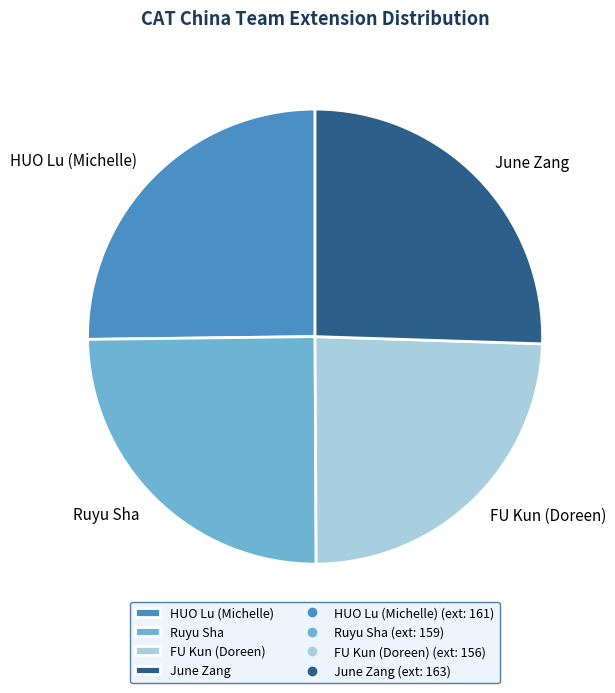

Approximately how many times larger is the value at FU Kun (Doreen) compared to June Zang?

1.0